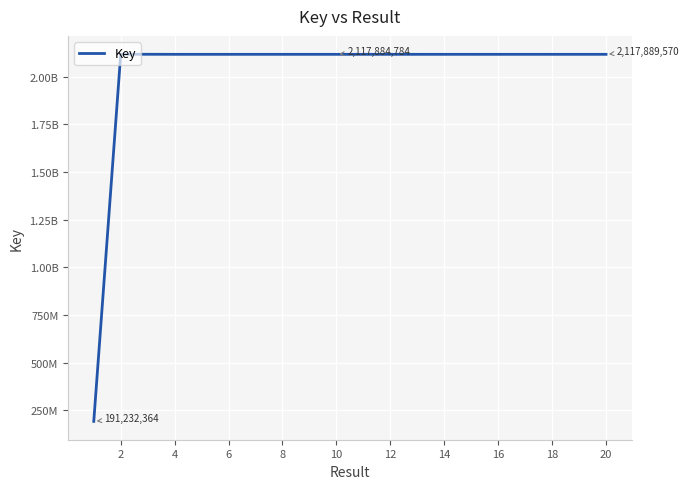

What is the sum of all values?

40431742864